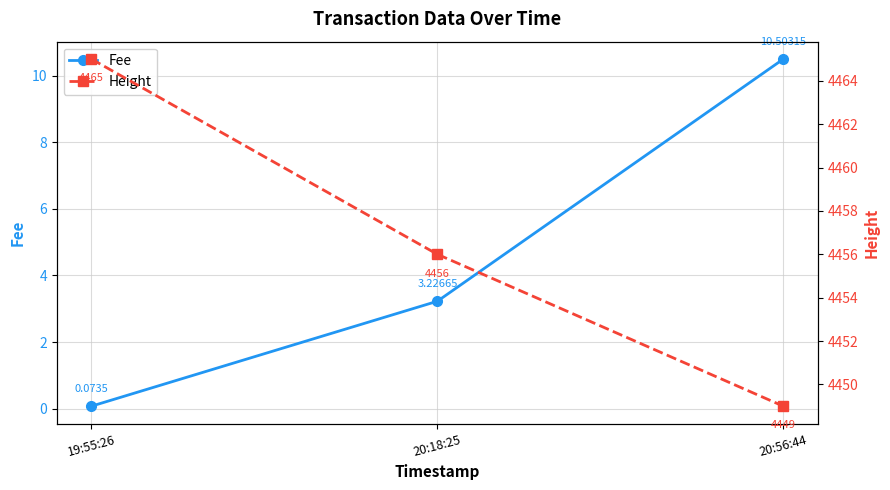

What is the difference between the maximum and minimum values in the Fee series?

10.4